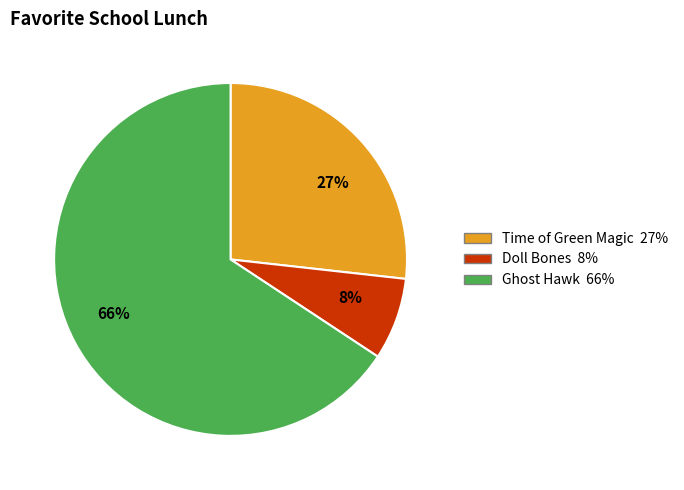

Rank the categories by value from highest to lowest.

66%, 27%, 8%